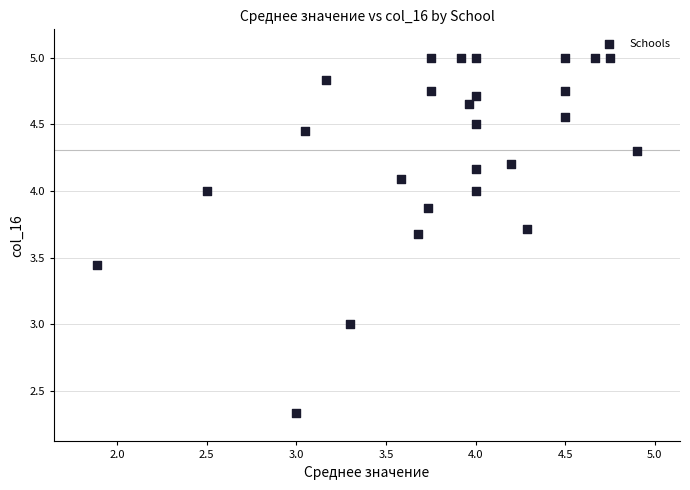

What is the range of Y values (max minus min)?

2.7